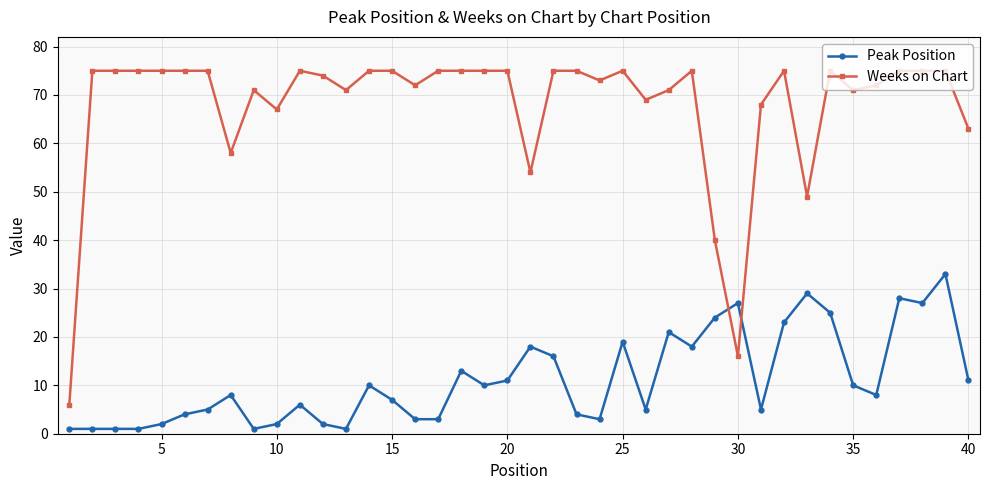

Reading left to right, transcribe all the data shown in this chart.

Peak Position: 1	1	1	1	2	4	5	8	1	2	6	2	1	10	7	3	3	13	10	11	18	16	4	3	19	5	21	18	24	27	5	23	29	25	10	8	28	27	33	11
Weeks on Chart: 6	75	75	75	75	75	75	58	71	67	75	74	71	75	75	72	75	75	75	75	54	75	75	73	75	69	71	75	40	16	68	75	49	75	71	72	75	75	75	63